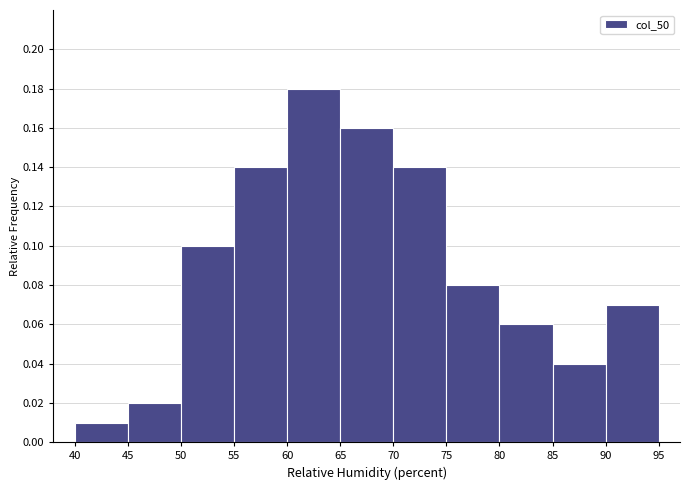

Reading left to right, list every bar in this chart as the range it spans on the x-axis followed by its height. The values are not printed on the chart, so give them approximately, as read against the axis.

40 to 45: 0.01
45 to 50: 0.02
50 to 55: 0.10
55 to 60: 0.14
60 to 65: 0.18
65 to 70: 0.16
70 to 75: 0.14
75 to 80: 0.08
80 to 85: 0.06
85 to 90: 0.04
90 to 95: 0.07